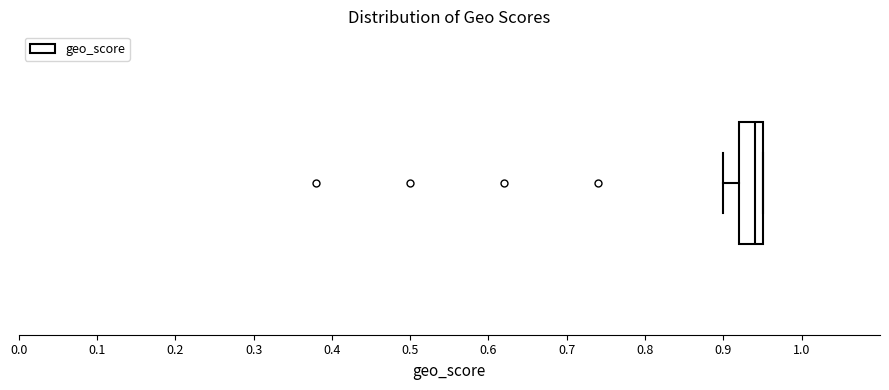

Read this box plot against the x-axis: the position of the median line, the range covered by the box, and the ends of both whiskers. The values are not printed on the chart, so give them approximately, as read against the axis.

median 0.94, box 0.92 to 0.95, whiskers 0.90 to 0.95